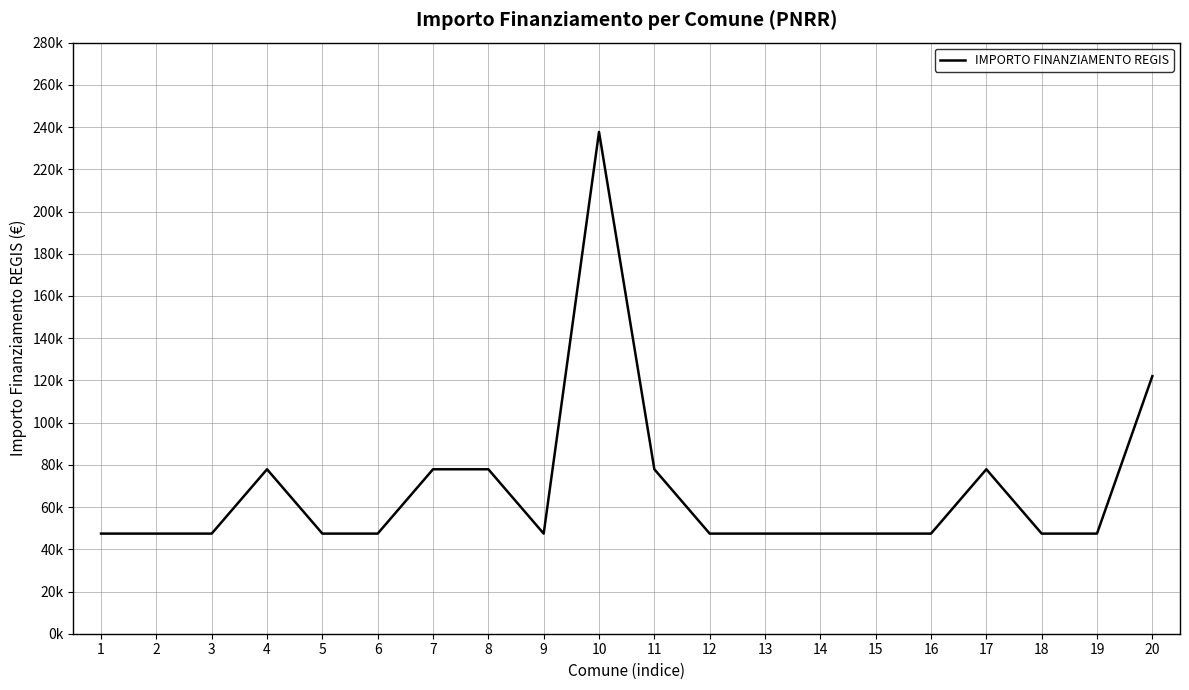

What is the maximum value shown in the chart?

237681